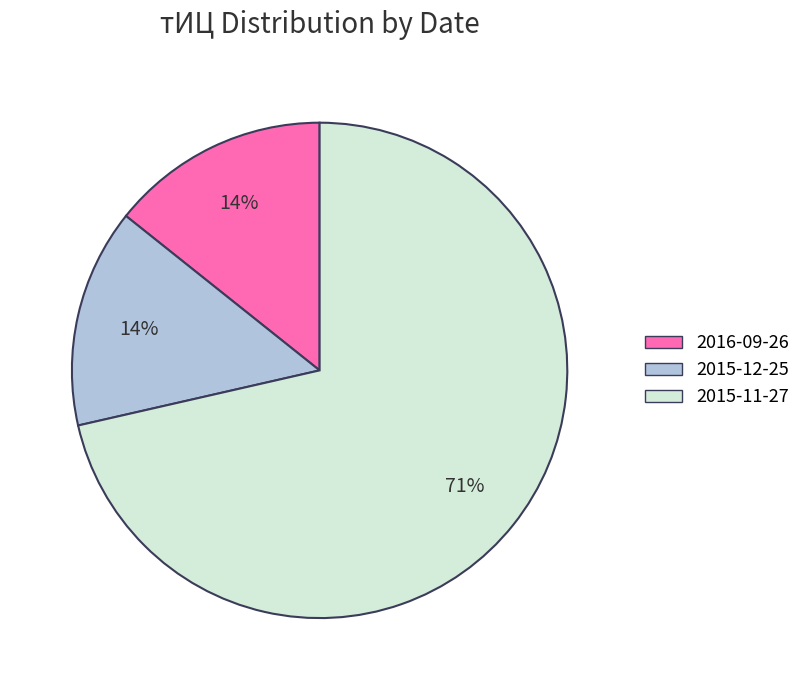

Approximately how many times larger is the value at 2016-09-26 compared to 2015-11-27?

0.2